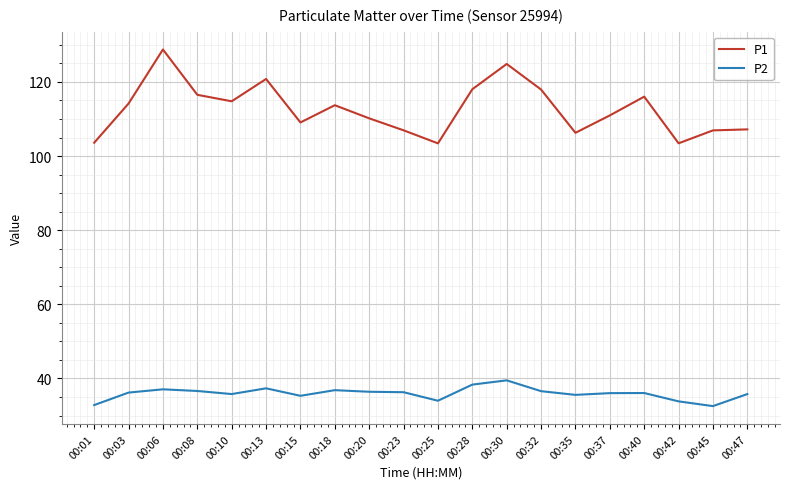

Rank the series by their average value, from lowest to highest.

P2, P1